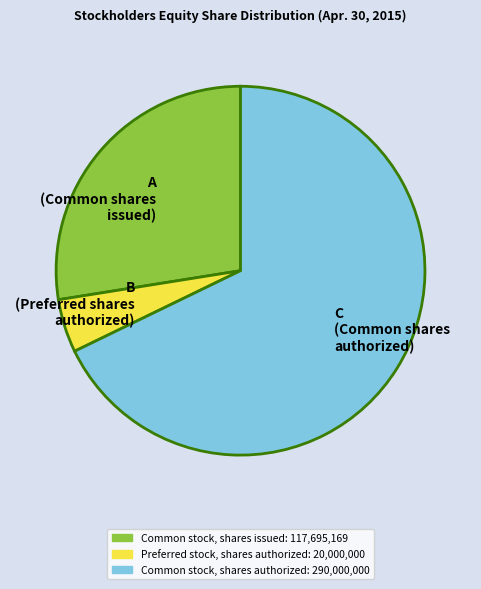

Which has a higher value, Preferred stock, shares authorized or Common stock, shares authorized?

Common stock, shares authorized